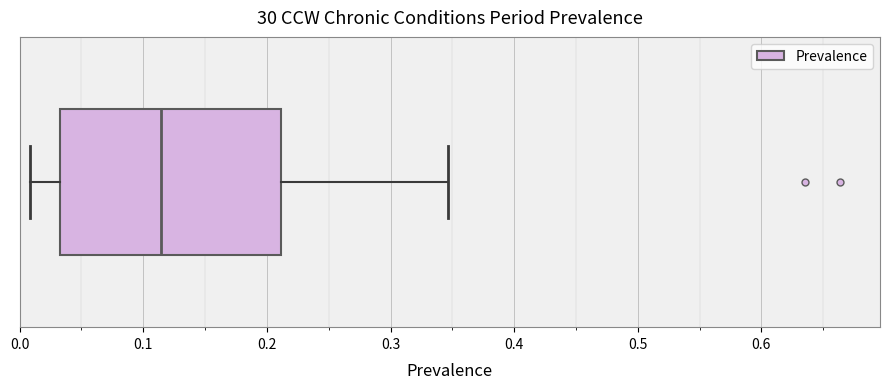

Read this box plot against the x-axis: the position of the median line, the range covered by the box, and the ends of both whiskers. The values are not printed on the chart, so give them approximately, as read against the axis.

median 0.11, box 0.03 to 0.21, whiskers 0.01 to 0.35